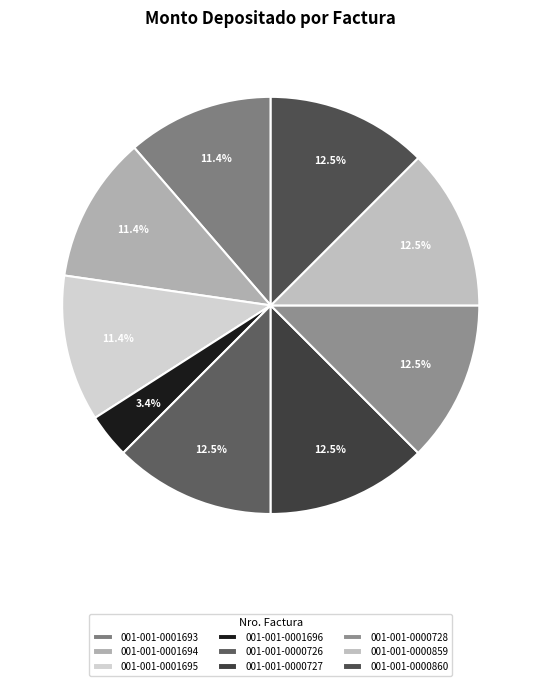

What is the largest slice in the pie chart?

001-001-0000727